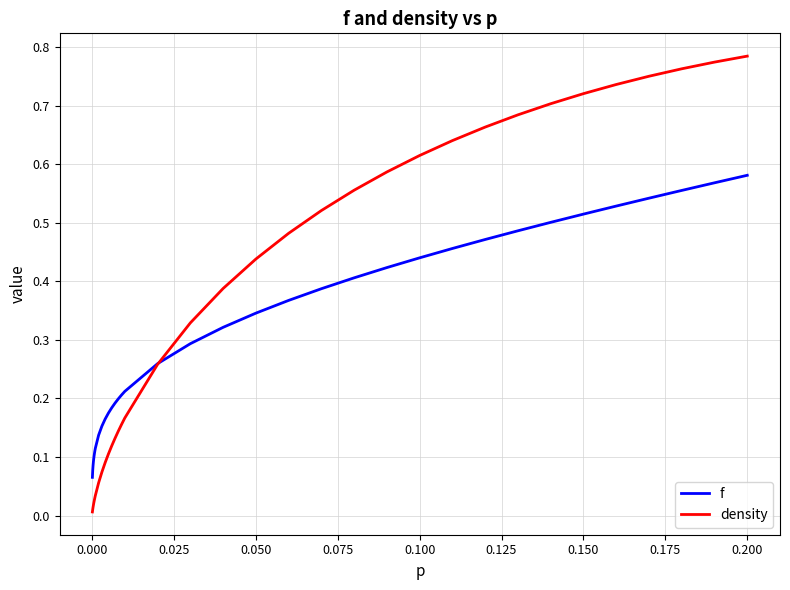

Which series has the largest range (max minus min)?

density